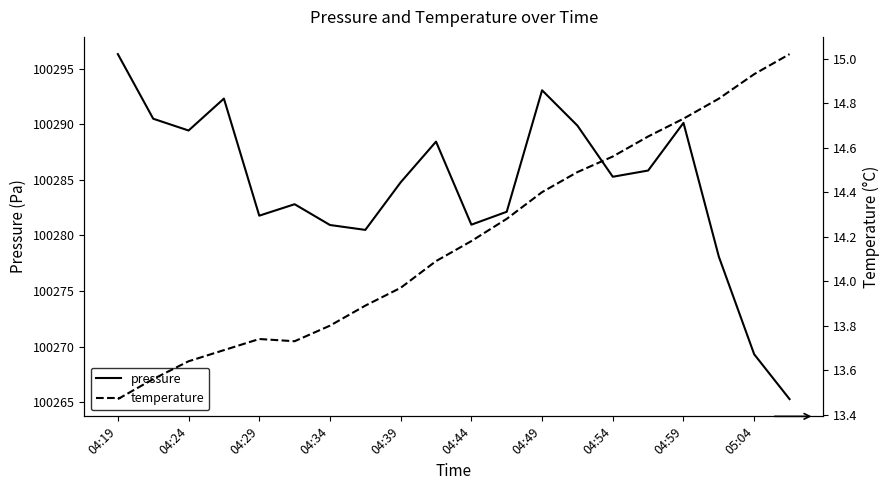

True or false: pressure has a value of 142660.8 at 04:29.

False